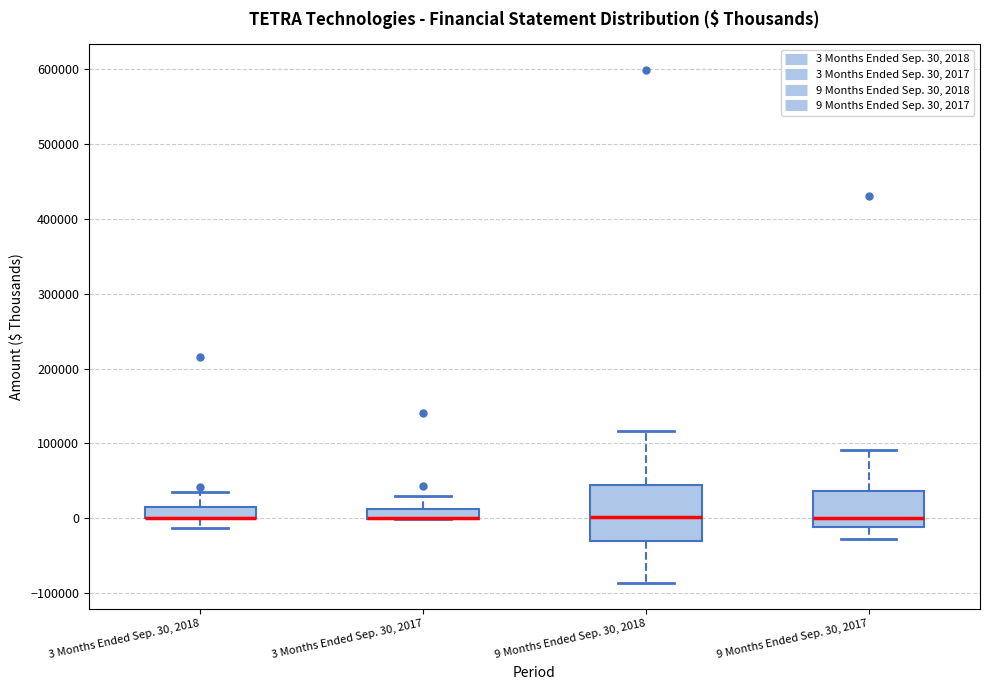

Where does the median line of the box for 9 Months Ended Sep. 30, 2018 sit on the y-axis? The values are not printed on the chart, so give them approximately, as read against the axis.

0